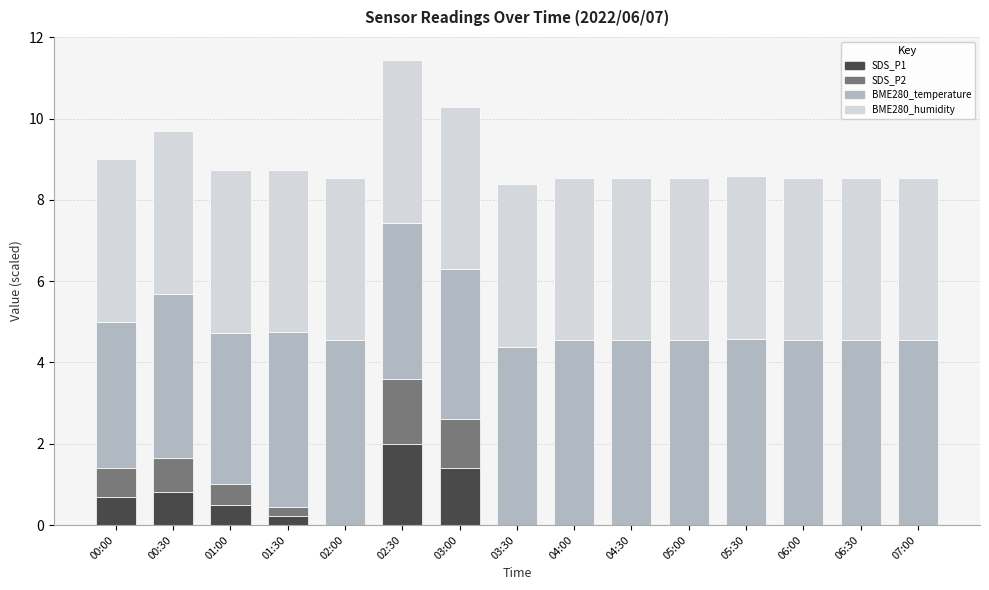

What is the highest value of the SDS_P1 series?

2.0